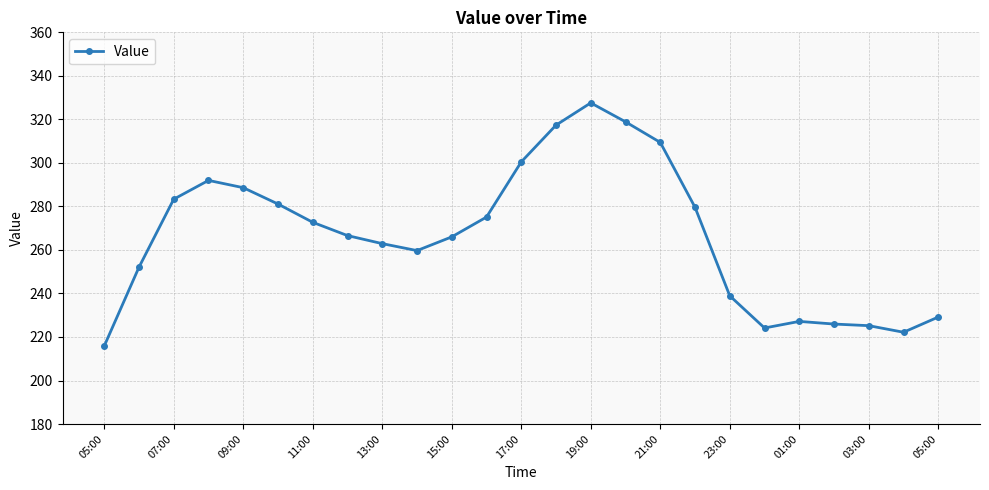

True or false: the data has more than 2 interior local peaks.

True